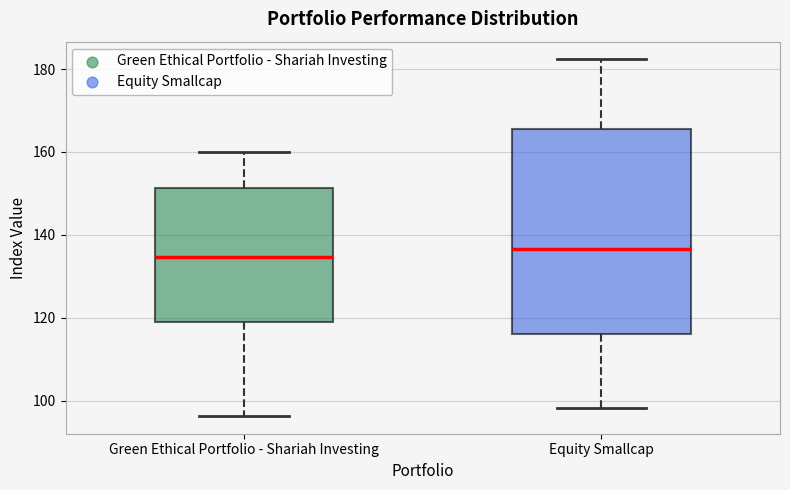

Reading left to right, read every box against the y-axis: the position of its median line, the range the box covers, and the ends of its whiskers. The values are not printed on the chart, so give them approximately, as read against the axis.

Green Ethical Portfolio - Shariah Investing: median 134, box 120 to 152, whiskers 96 to 160
Equity Smallcap: median 136, box 116 to 166, whiskers 98 to 182